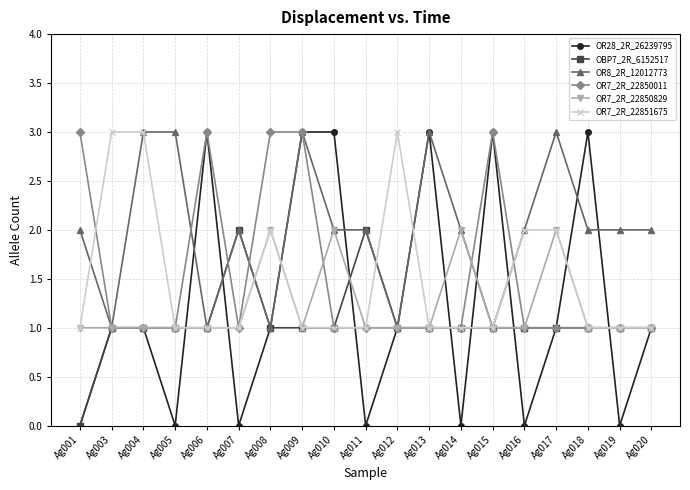

Reading left to right, list all the values displayed in this chart.

OR28_2R_26239795: 0	1	1	0	3	0	1	3	3	0	1	3	0	3	0	1	3	0	1
OBP7_2R_6152517: 0	1	1	1	1	2	1	1	1	2	1	1	1	1	1	1	1	1	1
OR8_2R_12012773: 2	1	3	3	1	2	1	3	2	2	1	3	2	1	2	3	2	2	2
OR7_2R_22850011: 3	1	1	1	3	1	3	3	1	1	1	1	1	3	1	1	1	1	1
OR7_2R_22850829: 1	1	1	1	1	1	2	1	2	1	1	1	2	1	1	2	1	1	1
OR7_2R_22851675: 1	3	3	1	1	1	2	1	1	1	3	1	1	1	2	2	1	1	1